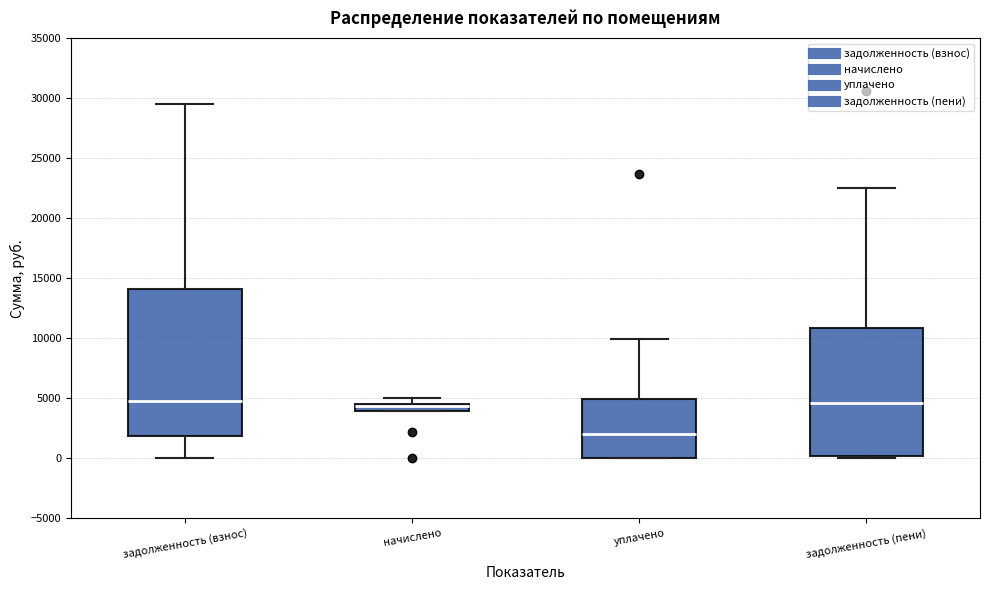

Which box is the tallest, from its lower edge to its upper edge?

задолженность (взнос)